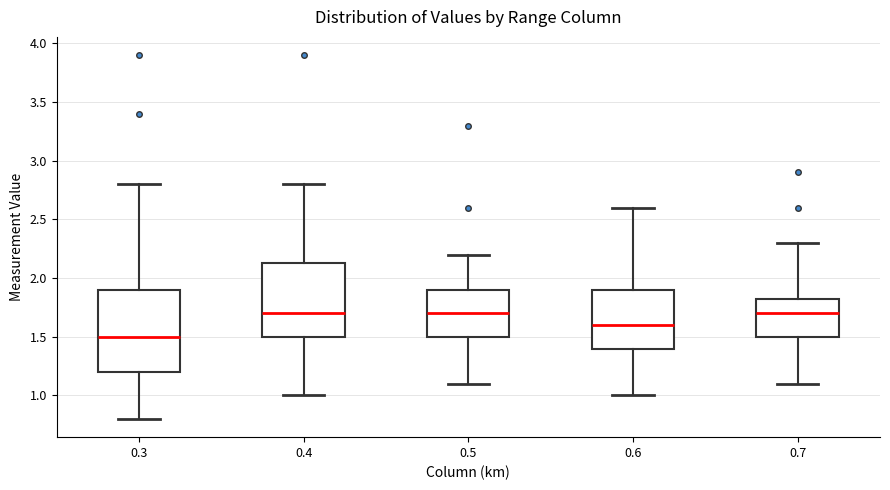

Reading left to right, read every box against the y-axis: the position of its median line, the range the box covers, and the ends of its whiskers. The values are not printed on the chart, so give them approximately, as read against the axis.

0.3: median 1.50, box 1.20 to 1.90, whiskers 0.80 to 2.80
0.4: median 1.70, box 1.50 to 2.15, whiskers 1.00 to 2.80
0.5: median 1.70, box 1.50 to 1.90, whiskers 1.10 to 2.20
0.6: median 1.60, box 1.40 to 1.90, whiskers 1.00 to 2.60
0.7: median 1.70, box 1.50 to 1.85, whiskers 1.10 to 2.30